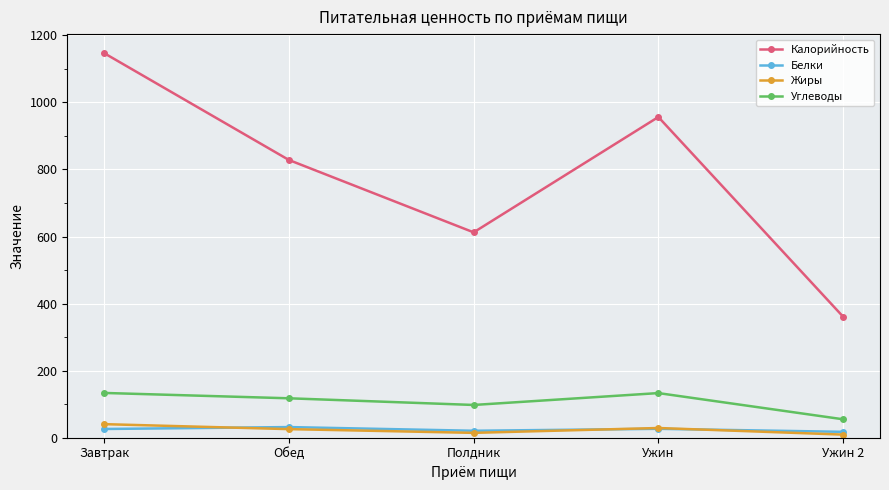

At which category is the sum across all series the highest?

Завтрак